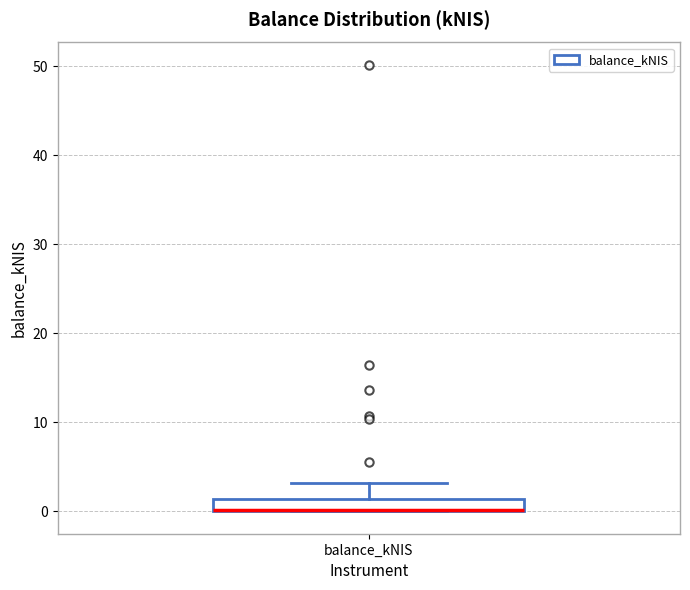

Where does the upper whisker of the box for balance_kNIS end on the y-axis? The values are not printed on the chart, so give them approximately, as read against the axis.

3